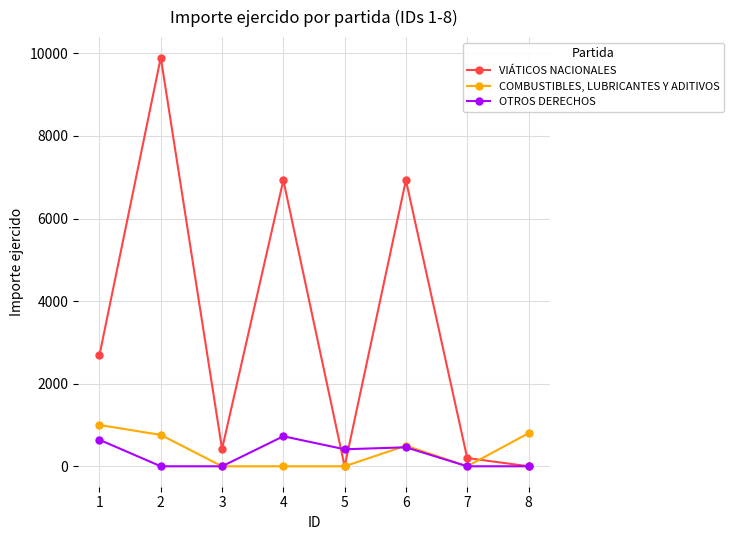

Count the number of categories in the chart.

8